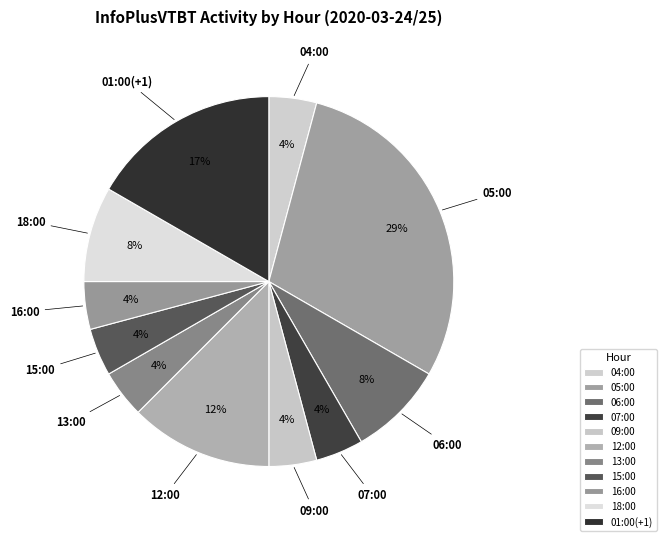

What is the largest slice in the pie chart?

05:00